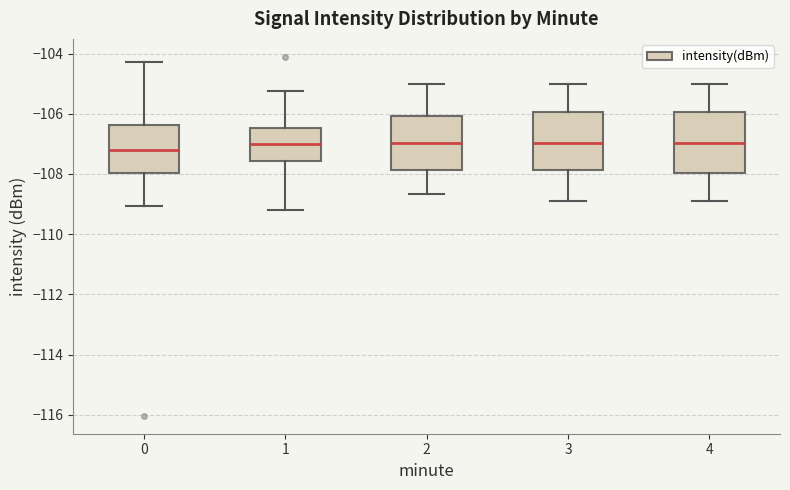

Reading left to right, read every box against the y-axis: the position of its median line, the range the box covers, and the ends of its whiskers. The values are not printed on the chart, so give them approximately, as read against the axis.

0: median -107.2, box -108.0 to -106.4, whiskers -109.0 to -104.2
1: median -107.0, box -107.6 to -106.4, whiskers -109.2 to -105.2
2: median -107.0, box -107.8 to -106.0, whiskers -108.6 to -105.0
3: median -107.0, box -107.8 to -106.0, whiskers -109.0 to -105.0
4: median -107.0, box -108.0 to -106.0, whiskers -109.0 to -105.0